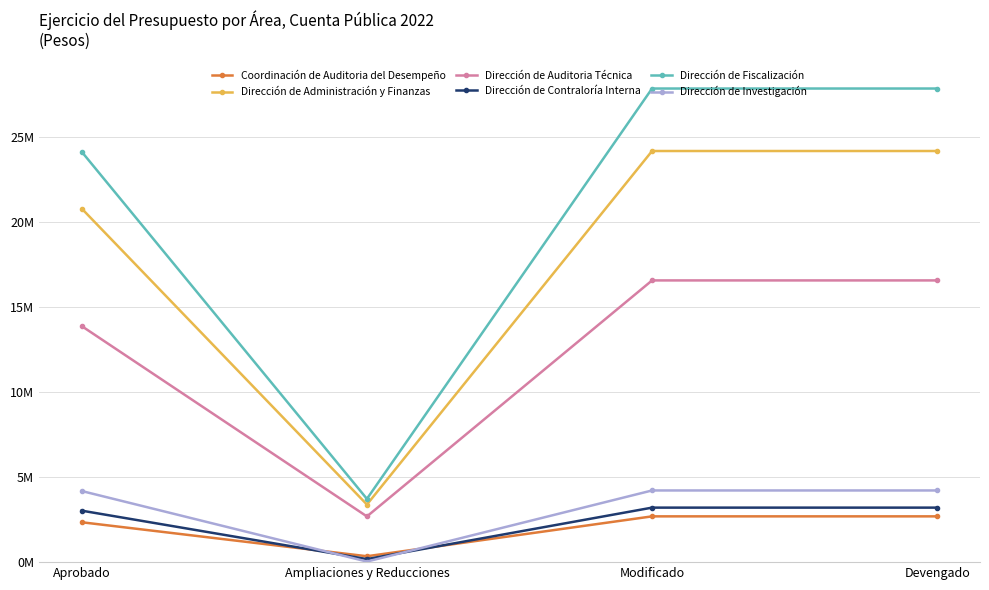

What is the average value of the Coordinación de Auditoria del Desempeño series?

2016878